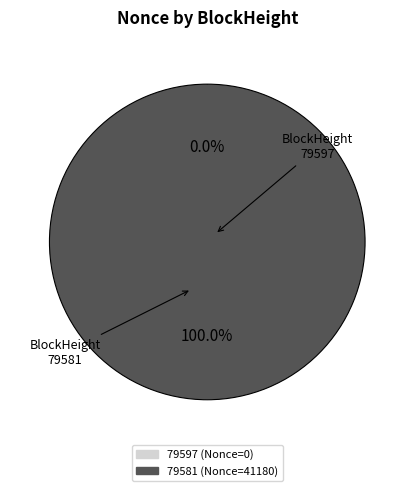

Rank the categories by value from highest to lowest.

79581, 79597